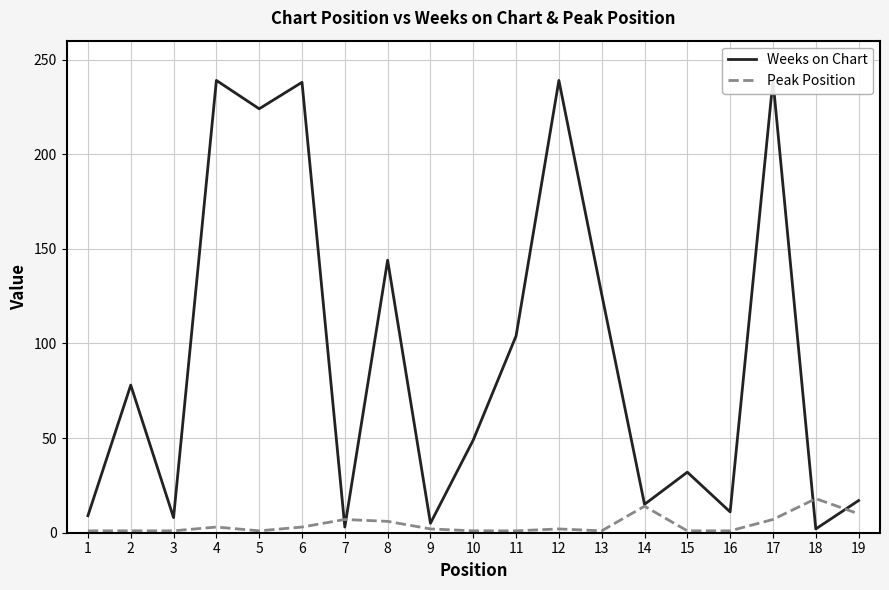

What are all the series names shown in the legend?

Weeks on Chart, Peak Position